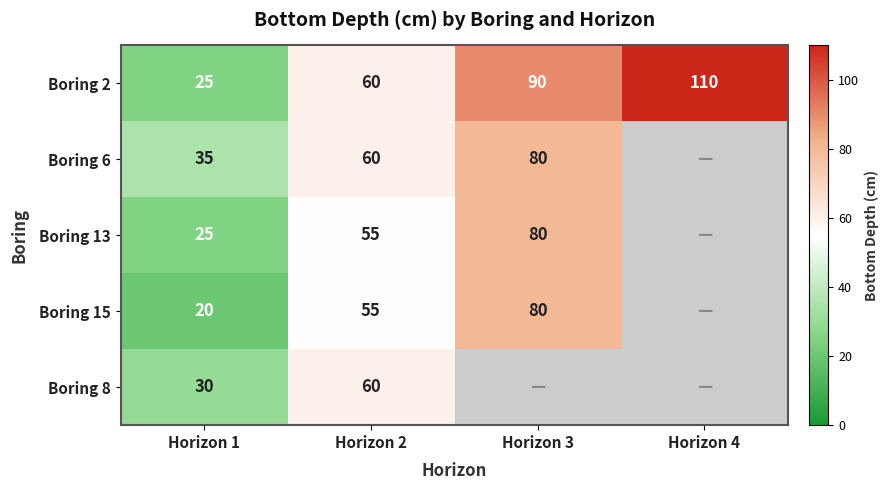

The Boring 6 series shows 100 at Horizon 2. True or false?

False